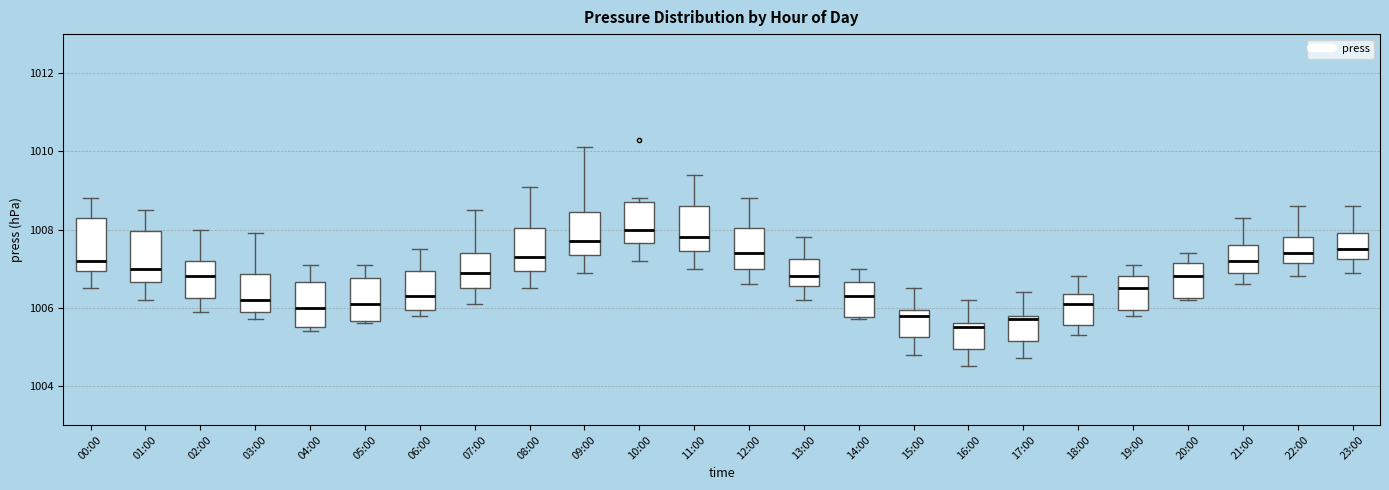

Reading left to right, read every box against the y-axis: the position of its median line, the range the box covers, and the ends of its whiskers. The values are not printed on the chart, so give them approximately, as read against the axis.

00:00: median 1007.2, box 1007.0 to 1008.4, whiskers 1006.6 to 1008.8
01:00: median 1007.0, box 1006.6 to 1008.0, whiskers 1006.2 to 1008.6
02:00: median 1006.8, box 1006.2 to 1007.2, whiskers 1006.0 to 1008.0
03:00: median 1006.2, box 1006.0 to 1006.8, whiskers 1005.8 to 1008.0
04:00: median 1006.0, box 1005.6 to 1006.6, whiskers 1005.4 to 1007.2
05:00: median 1006.2, box 1005.6 to 1006.8, whiskers 1005.6 to 1007.2
06:00: median 1006.4, box 1006.0 to 1007.0, whiskers 1005.8 to 1007.6
07:00: median 1007.0, box 1006.6 to 1007.4, whiskers 1006.2 to 1008.6
08:00: median 1007.4, box 1007.0 to 1008.0, whiskers 1006.6 to 1009.2
09:00: median 1007.8, box 1007.4 to 1008.4, whiskers 1007.0 to 1010.2
10:00: median 1008.0, box 1007.6 to 1008.8, whiskers 1007.2 to 1008.8 (just above the box's upper edge)
11:00: median 1007.8, box 1007.4 to 1008.6, whiskers 1007.0 to 1009.4
12:00: median 1007.4, box 1007.0 to 1008.0, whiskers 1006.6 to 1008.8
13:00: median 1006.8, box 1006.6 to 1007.2, whiskers 1006.2 to 1007.8
14:00: median 1006.4, box 1005.8 to 1006.6, whiskers 1005.8 to 1007.0
15:00: median 1005.8, box 1005.2 to 1006.0, whiskers 1004.8 to 1006.6
16:00: median 1005.6 (just below the box's upper edge), box 1005.0 to 1005.6, whiskers 1004.6 to 1006.2
17:00: median 1005.8 (just below the box's upper edge), box 1005.2 to 1005.8, whiskers 1004.8 to 1006.4
18:00: median 1006.2, box 1005.6 to 1006.4, whiskers 1005.4 to 1006.8
19:00: median 1006.6, box 1006.0 to 1006.8, whiskers 1005.8 to 1007.2
20:00: median 1006.8, box 1006.2 to 1007.2, whiskers 1006.2 to 1007.4
21:00: median 1007.2, box 1007.0 to 1007.6, whiskers 1006.6 to 1008.4
22:00: median 1007.4, box 1007.2 to 1007.8, whiskers 1006.8 to 1008.6
23:00: median 1007.6, box 1007.2 to 1008.0, whiskers 1007.0 to 1008.6